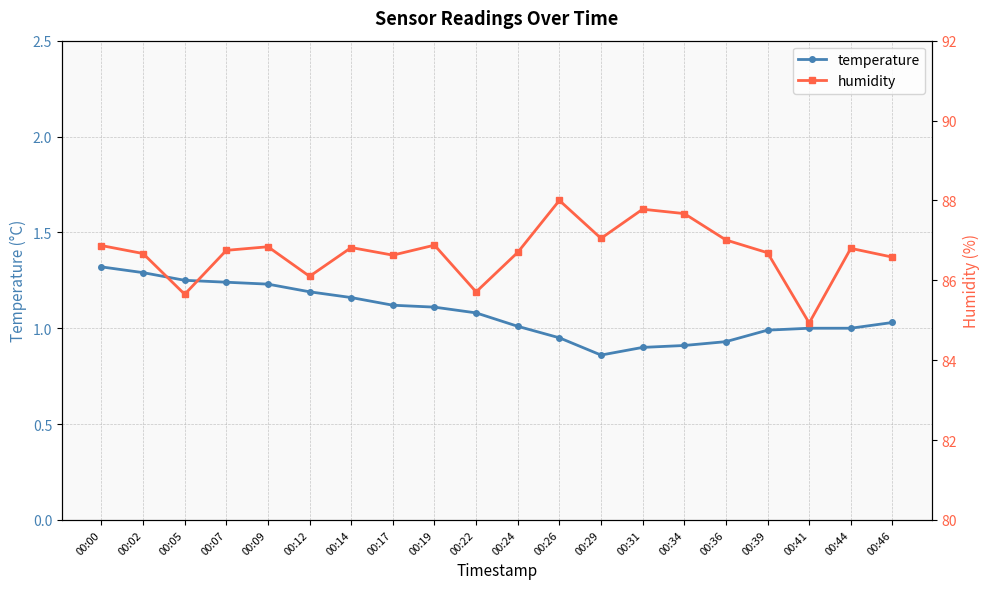

The temperature series shows 1.3 at 00:00. True or false?

True